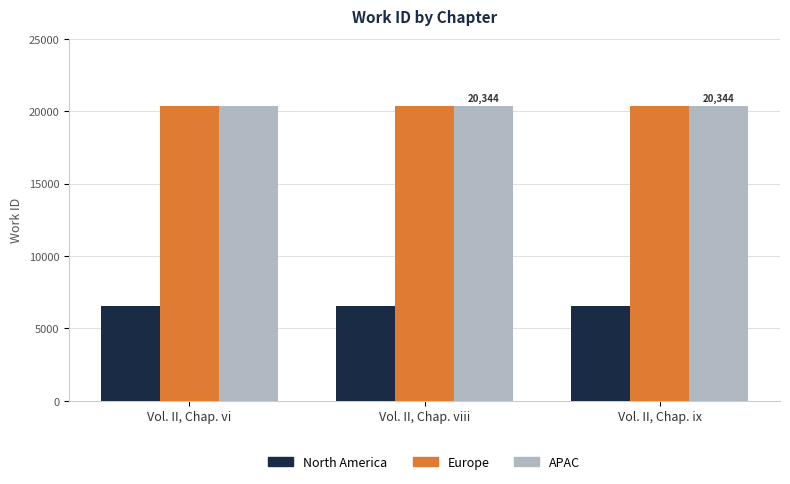

The APAC series shows 20344 at Vol. II, Chap. ix. True or false?

True